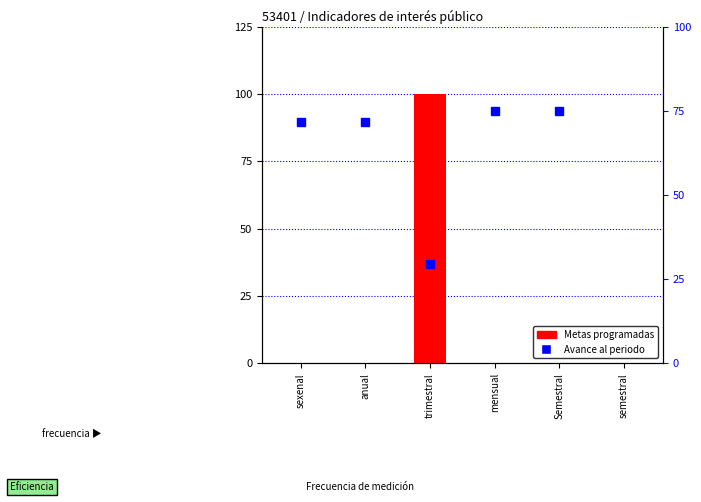

Which category has the highest value in the Metas programadas series?

trimestral